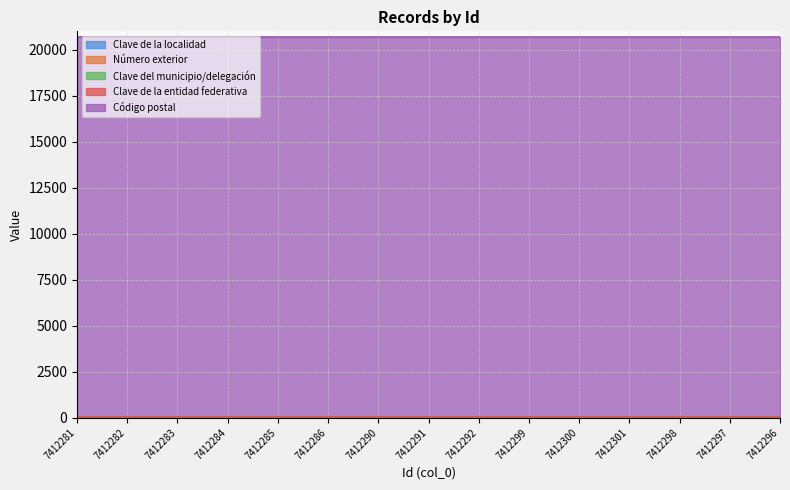

Reading right to left, extract all data points from this chart.

Clave de la localidad: 6	6	6	6	6	6	6	6	6	6	6	6	6	6	6
Número exterior: 26	26	26	26	26	26	26	26	26	26	26	26	26	26	26
Clave del municipio/delegación: 6	6	6	6	6	6	6	6	6	6	6	6	6	6	6
Clave de la entidad federativa: 1	1	1	1	1	1	1	1	1	1	1	1	1	1	1
Código postal: 20670	20670	20670	20670	20670	20670	20670	20670	20670	20670	20670	20670	20670	20670	20670